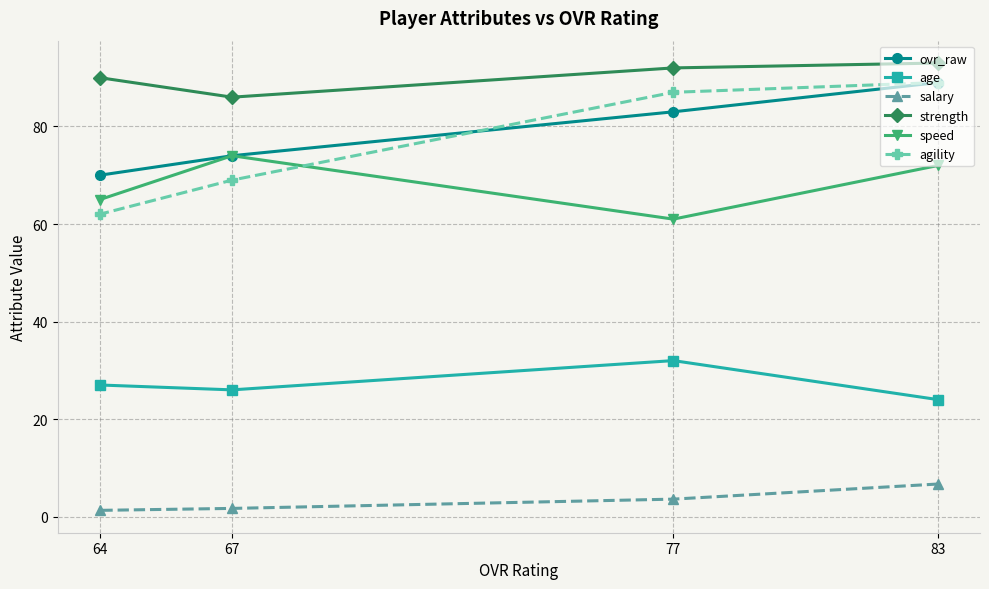

What is the average value of the agility series?

76.8